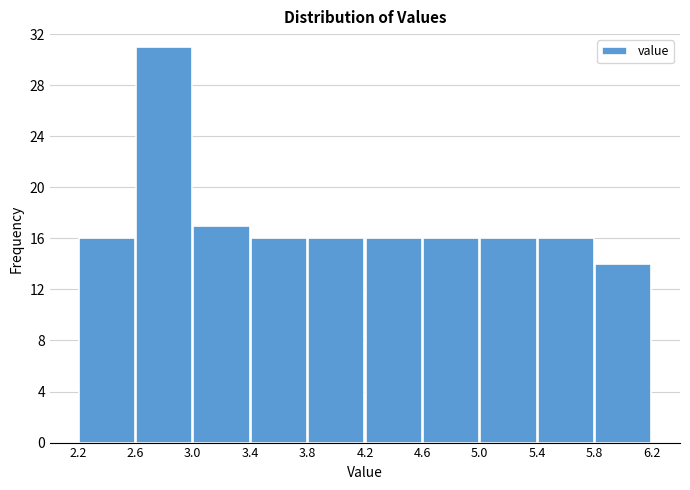

Reading left to right, transcribe this chart: for each bar, give the range it covers on the x-axis and its height. The values are not printed on the chart, so give them approximately, as read against the axis.

2.2 to 2.6: 16
2.6 to 3.0: 31
3.0 to 3.4: 17
3.4 to 3.8: 16
3.8 to 4.2: 16
4.2 to 4.6: 16
4.6 to 5.0: 16
5.0 to 5.4: 16
5.4 to 5.8: 16
5.8 to 6.2: 14